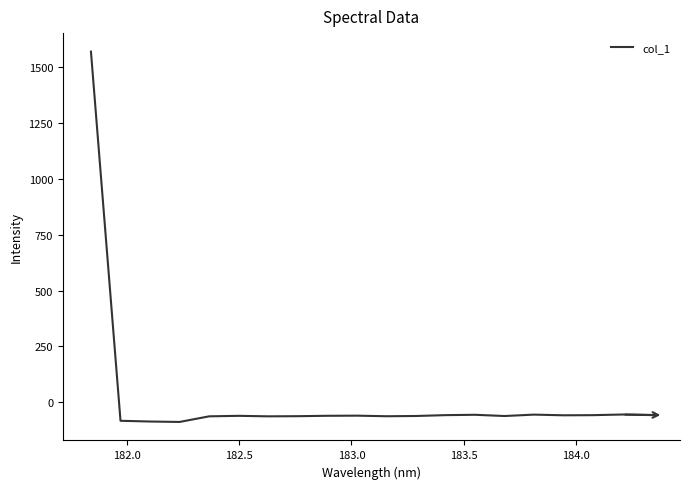

What is the difference between the maximum and minimum values?

1657.3